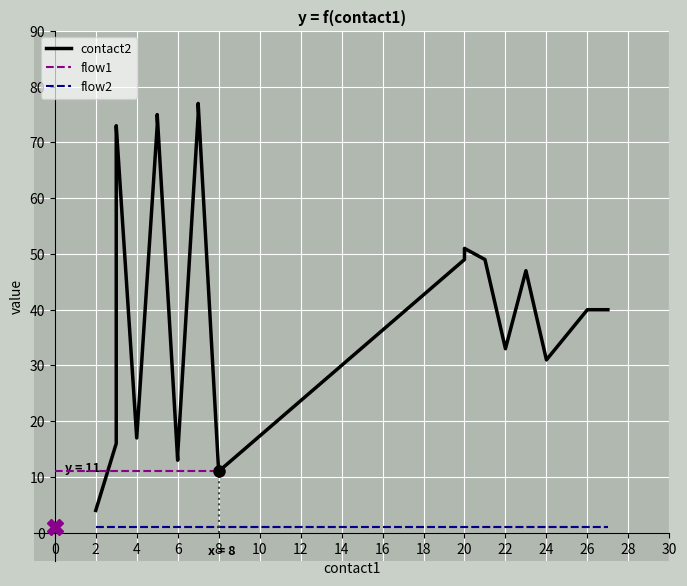

The value of contact2 at 6 is 106. True or false?

False